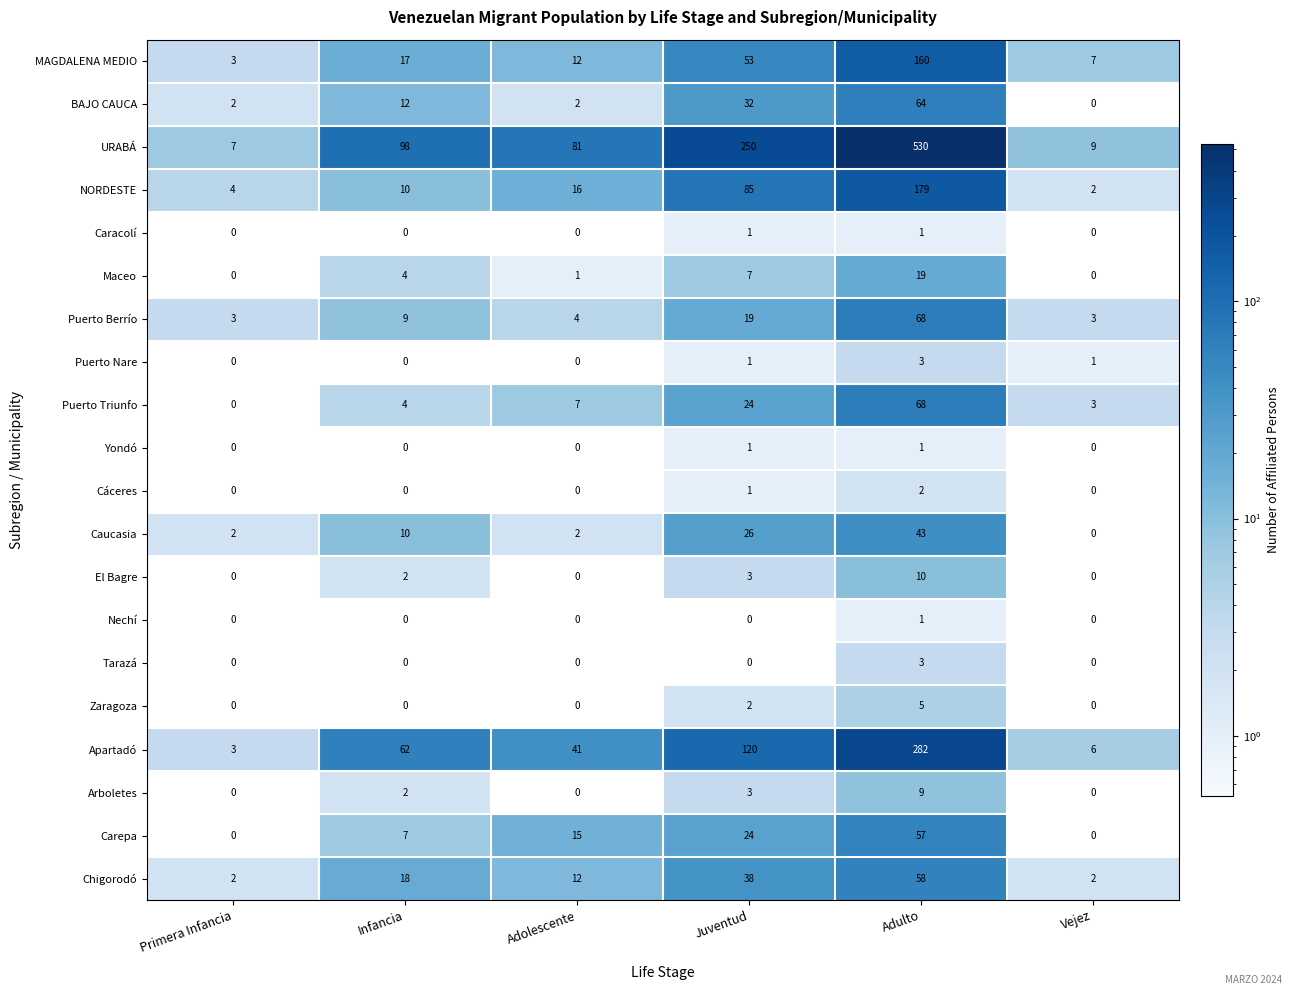

What is the sum of all Arboletes values?

14